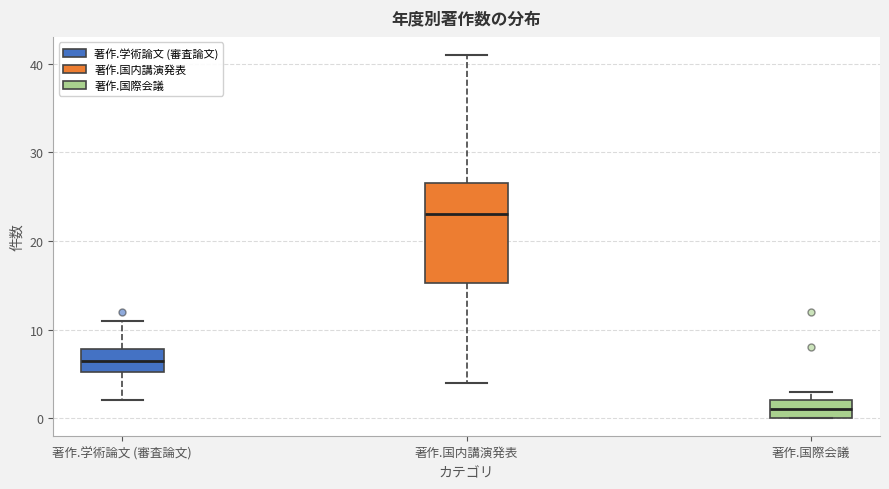

Which box is the tallest, from its lower edge to its upper edge?

著作.国内講演発表